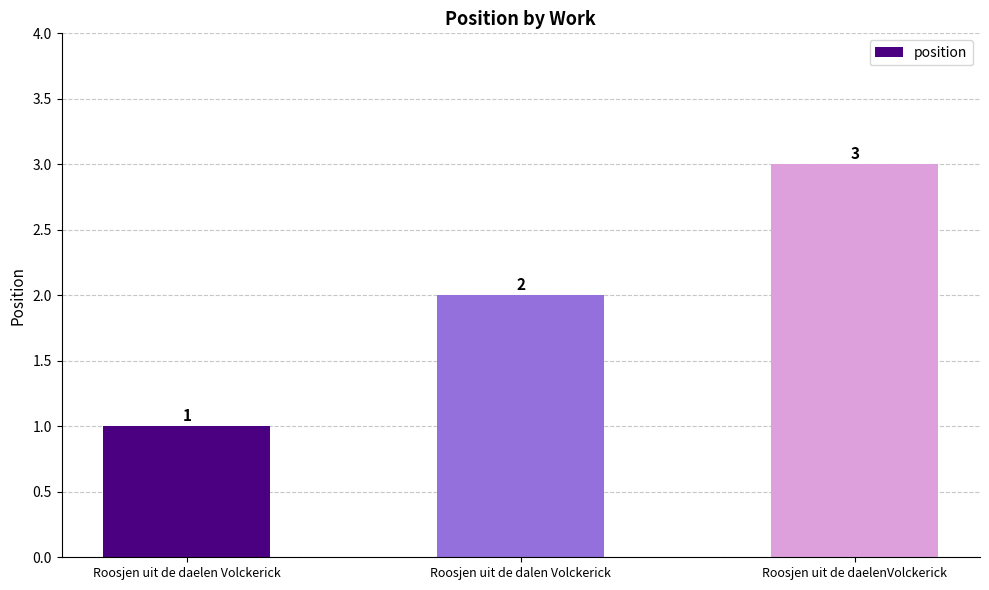

How many data points does each series have?

3